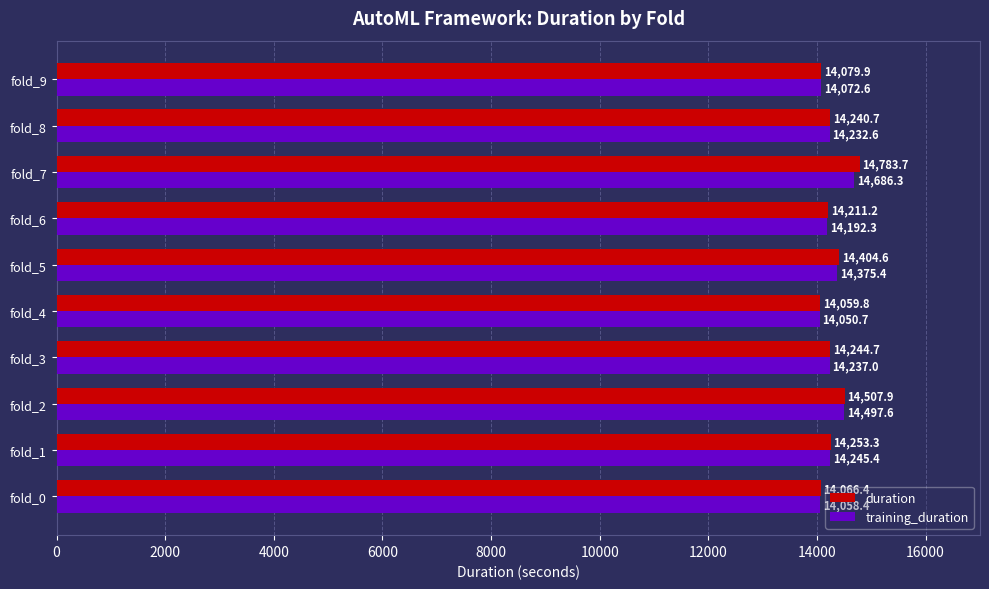

What is the total value across all series at fold_3?

28481.7